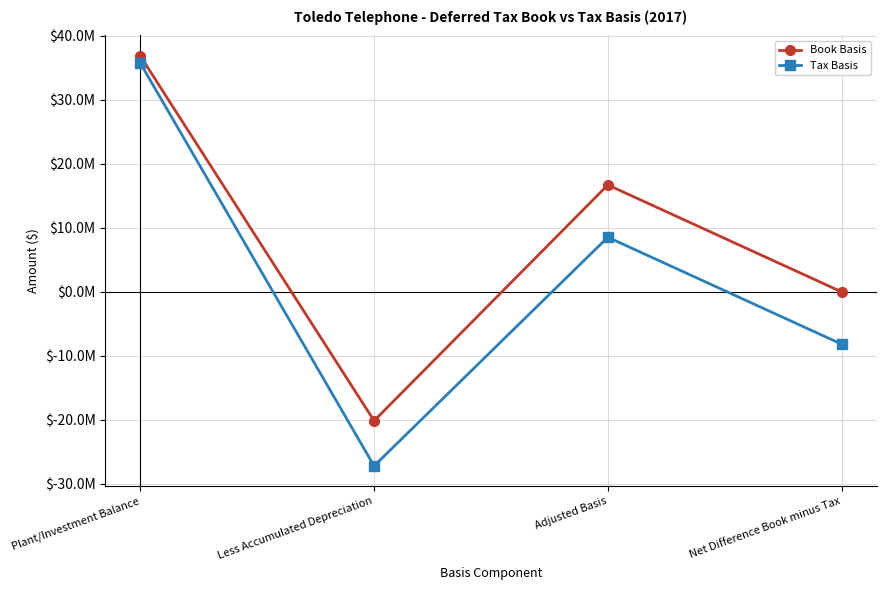

At which label does Tax Basis reach its minimum?

Less Accumulated Depreciation